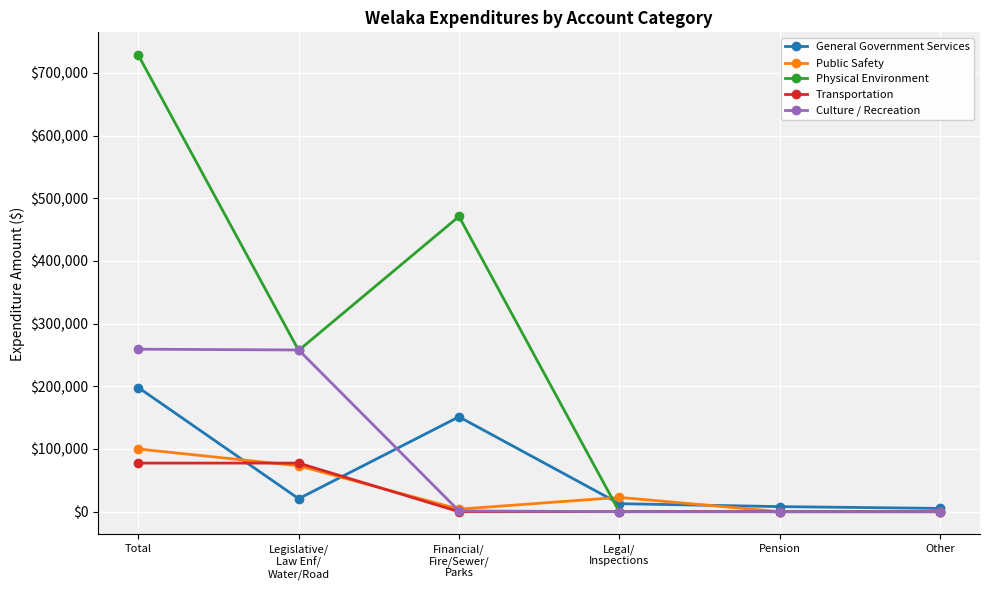

At which category does the chart reach its peak across all series?

Total